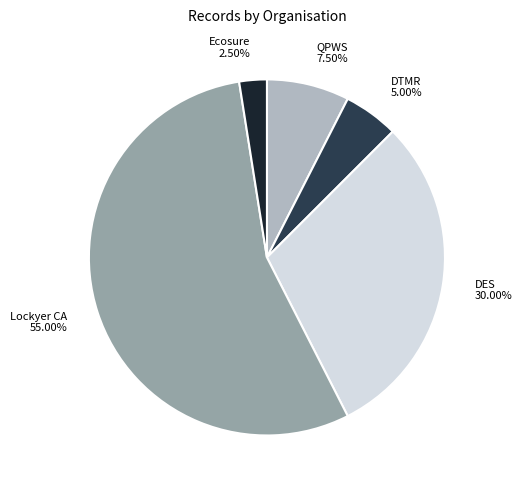

Combined, do DTMR and Lockyer CA account for over 50%?

Yes